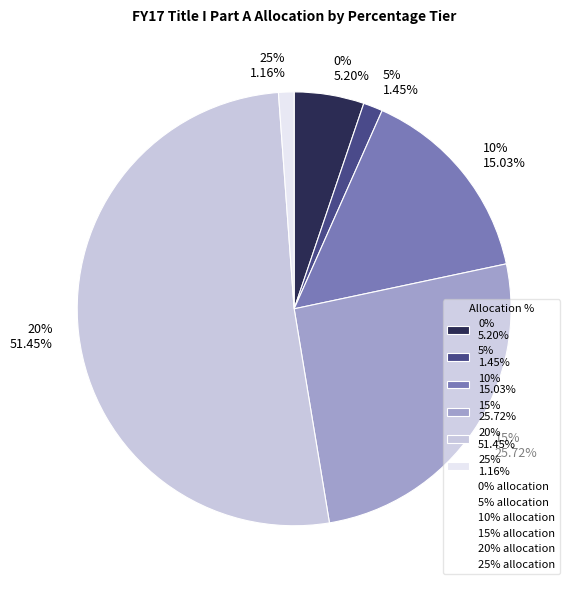

To the nearest percent, what percentage of the pie is 5% allocation?

1%